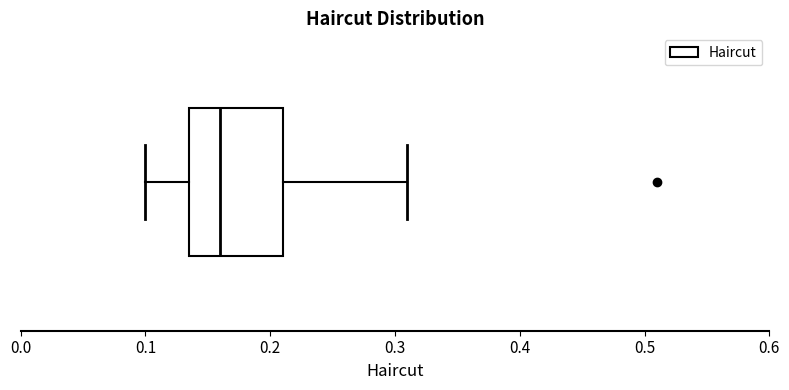

Read this box plot against the x-axis: the position of the median line, the range covered by the box, and the ends of both whiskers. The values are not printed on the chart, so give them approximately, as read against the axis.

median 0.16, box 0.14 to 0.21, whiskers 0.10 to 0.31